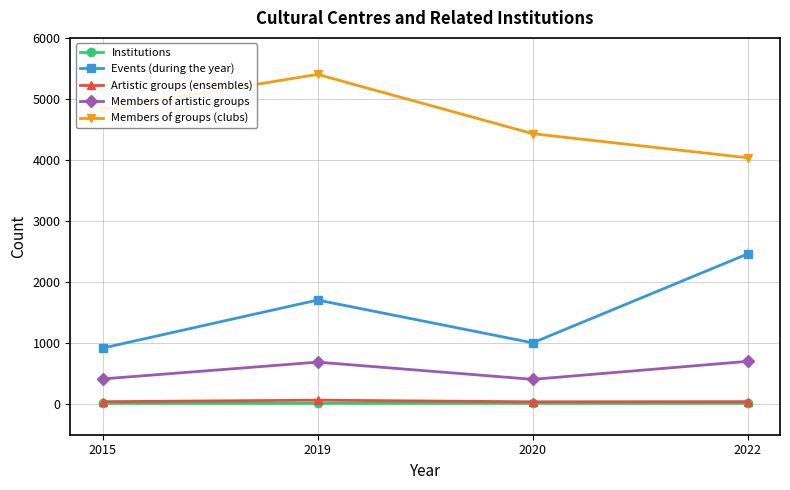

What is the total value across all series at 2019?

7877